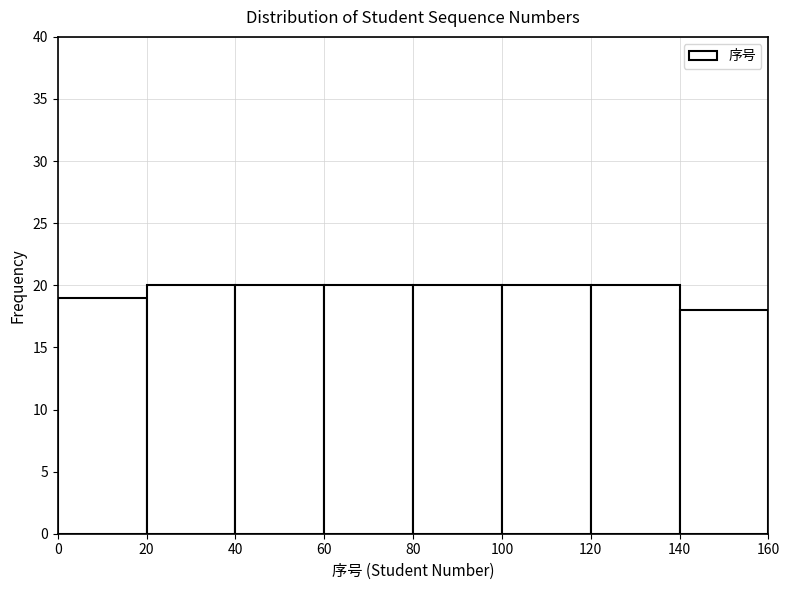

Reading left to right, list every bar in this chart as the range it spans on the x-axis followed by its height. The values are not printed on the chart, so give them approximately, as read against the axis.

0 to 20: 19
20 to 40: 20
40 to 60: 20
60 to 80: 20
80 to 100: 20
100 to 120: 20
120 to 140: 20
140 to 160: 18